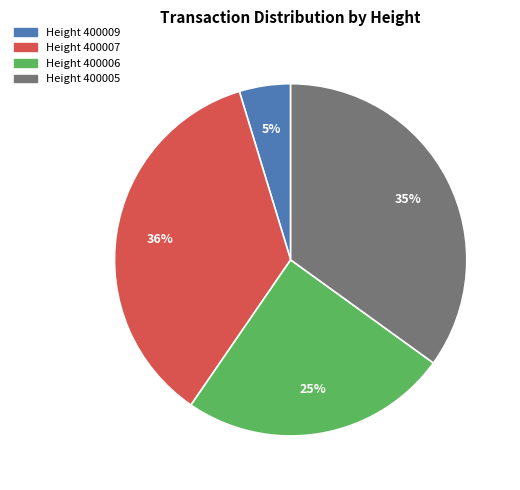

To the nearest percent, what is the difference between the largest and smallest slice percentages?

31%